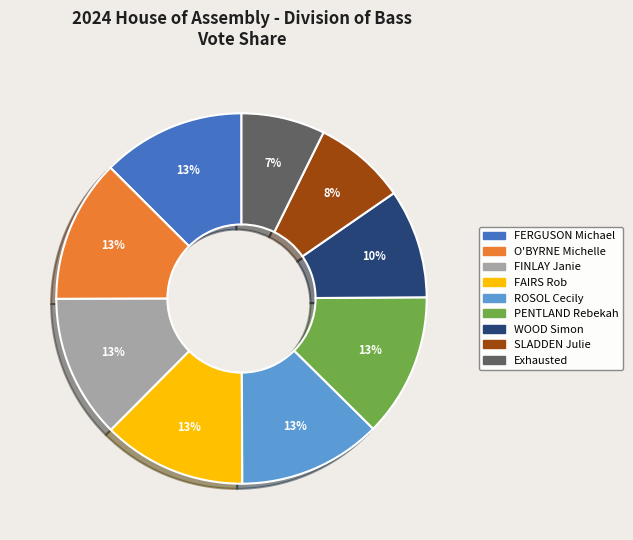

Which category has the smallest portion of the pie?

Exhausted